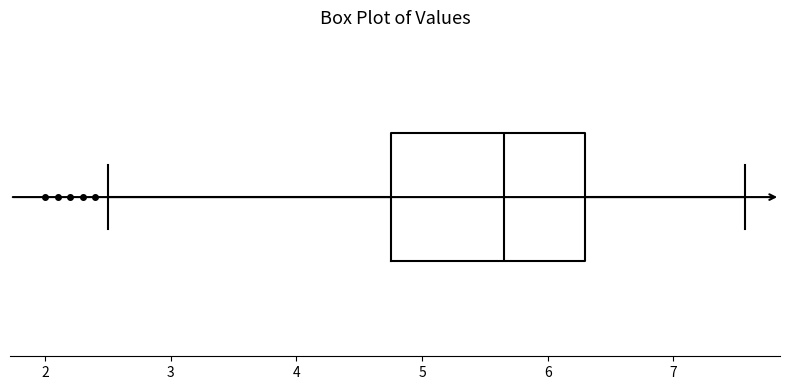

Transcribe this box plot: give where the median line is, the range the box spans, and where the two whiskers end, as read against the x-axis. The values are not printed on the chart, so give them approximately, as read against the axis.

median 5.7, box 4.8 to 6.3, whiskers 2.5 to 7.6